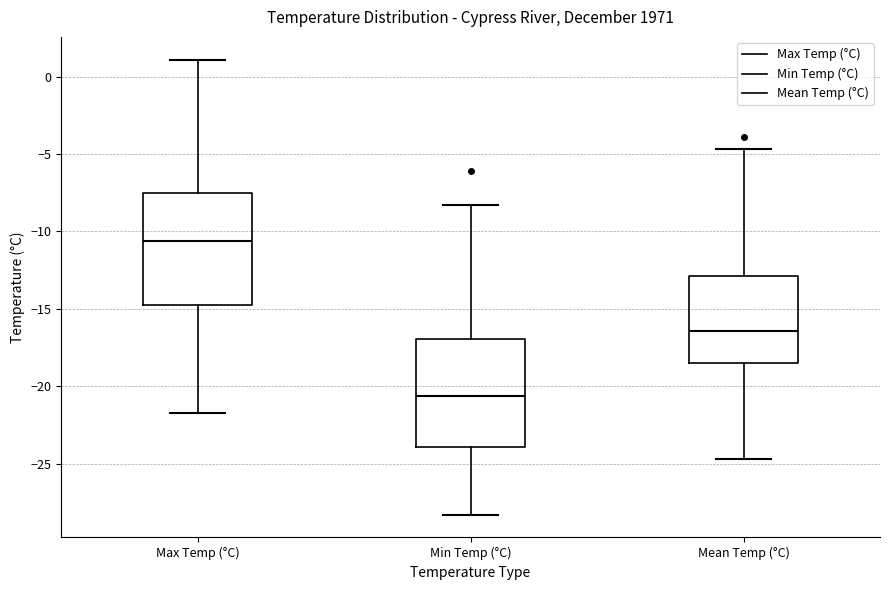

Which box has the highest median line?

Max Temp (°C)